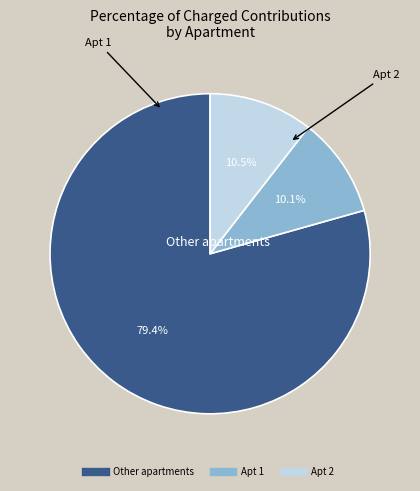

Is there a majority slice in this chart?

Yes